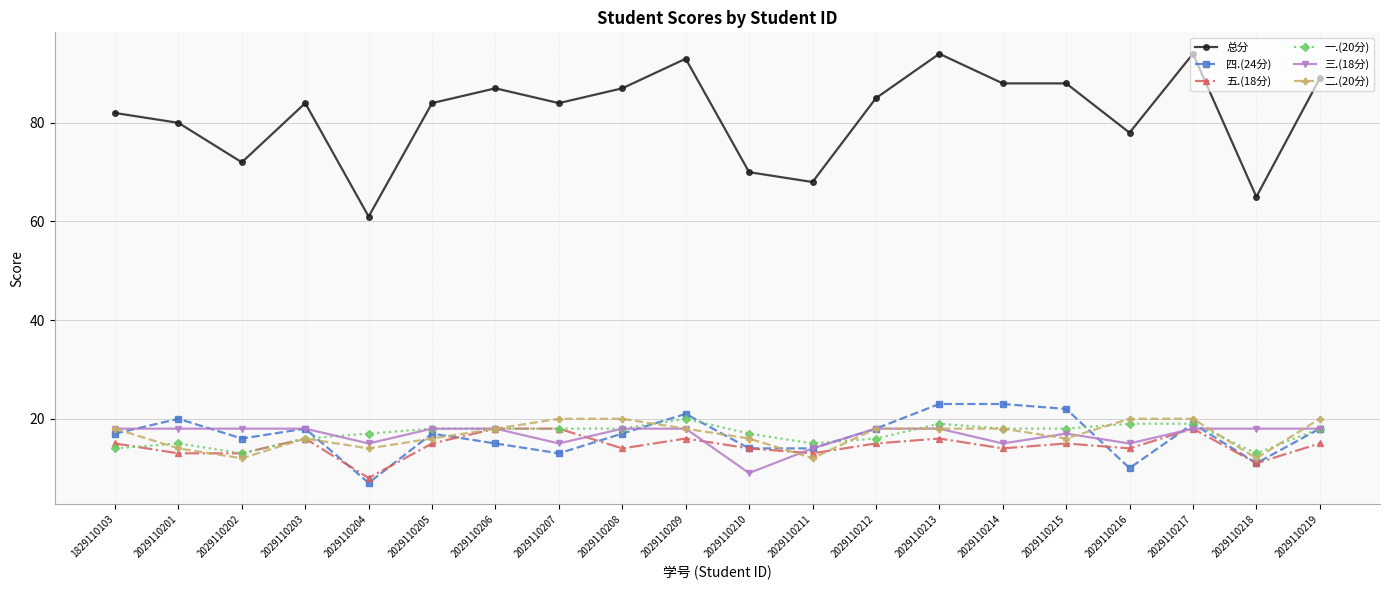

What is the value of the 四.(24分) point at the 16th from the left?

22